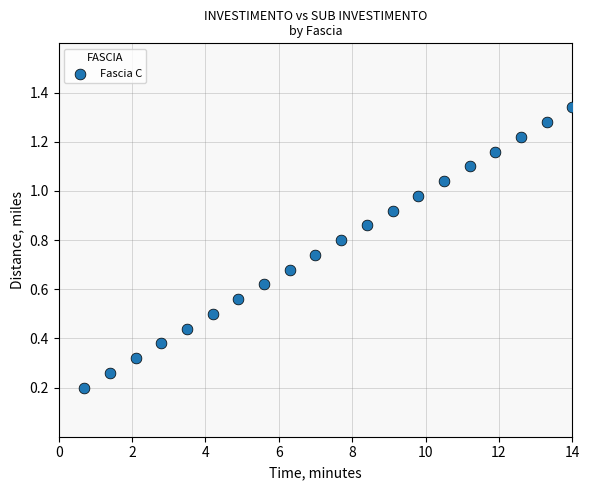

What is the range of Y values (max minus min)?

1.1